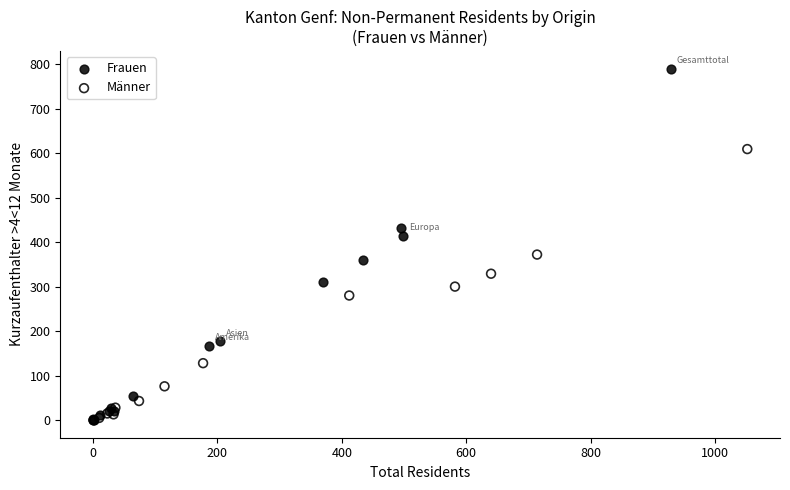

Which series has the largest Y range (max minus min)?

Frauen